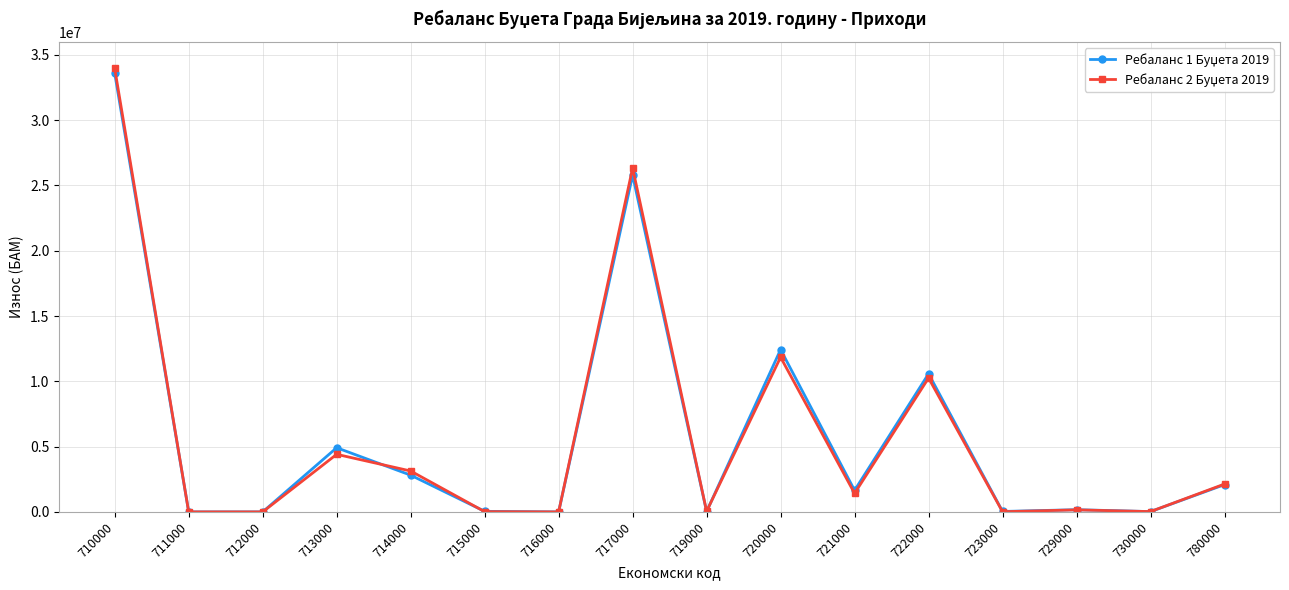

At which category is the sum across all series the highest?

710000